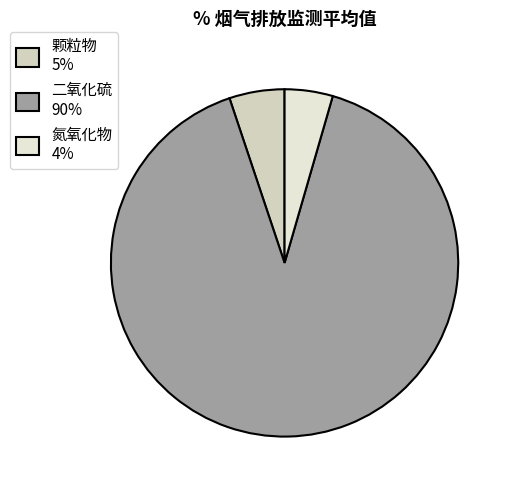

How many segments does this pie chart have?

3